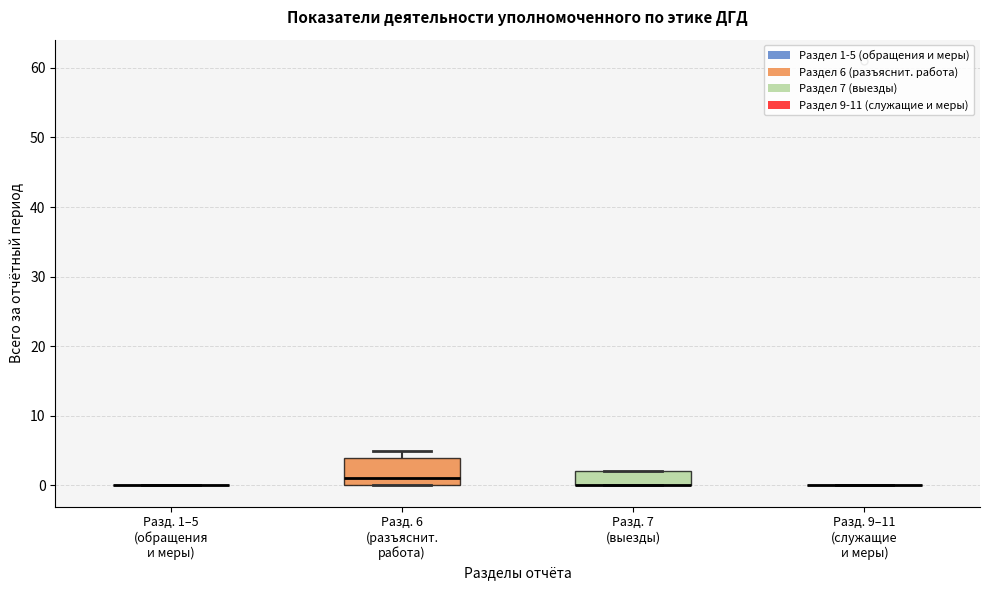

Reading left to right, read every box against the y-axis: the position of its median line, the range the box covers, and the ends of its whiskers. The values are not printed on the chart, so give them approximately, as read against the axis.

Разд. 1–5 (обращения и меры): box collapsed to a line at 0, whiskers 0 to 0
Разд. 6 (разъяснит. работа): median 1, box 0 to 4, whiskers 0 to 5
Разд. 7 (выезды): median 0 (drawn on the box's lower edge), box 0 to 2, whiskers 0 to 2
Разд. 9–11 (служащие и меры): box collapsed to a line at 0, whiskers 0 to 0